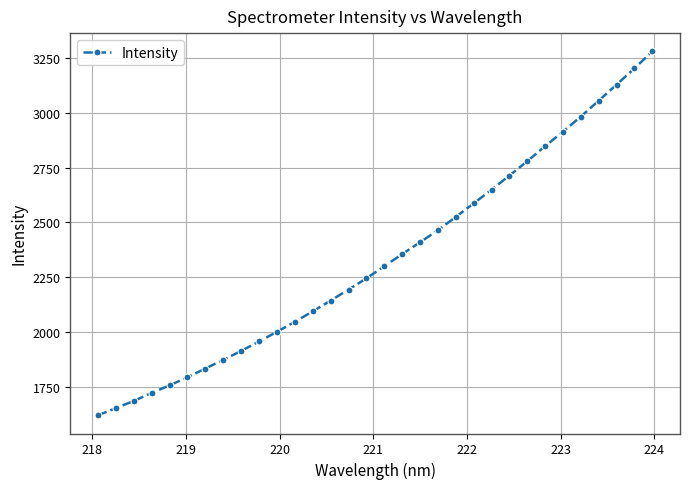

True or false: there are more than 2 points higher than both neighbors.

False